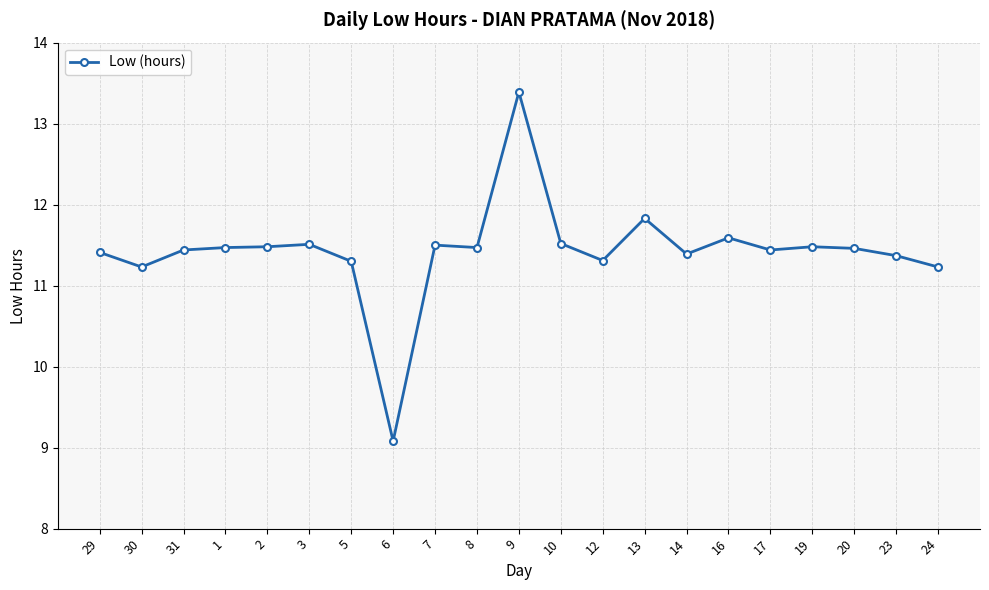

True or false: the data shows 6.0 at 29.

False